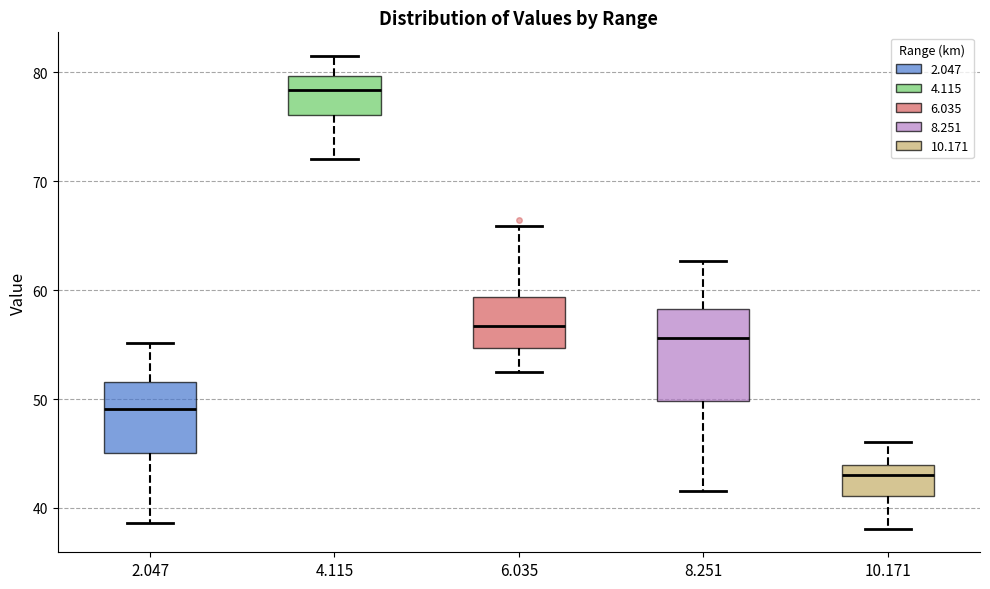

Reading left to right, transcribe this box plot: for each box, give where its median line is, the range the box spans, and where its two whiskers end, as read against the y-axis. The values are not printed on the chart, so give them approximately, as read against the axis.

2.047: median 49, box 45 to 52, whiskers 39 to 55
4.115: median 78, box 76 to 80, whiskers 72 to 82
6.035: median 57, box 55 to 59, whiskers 53 to 66
8.251: median 56, box 50 to 58, whiskers 42 to 63
10.171: median 43, box 41 to 44, whiskers 38 to 46